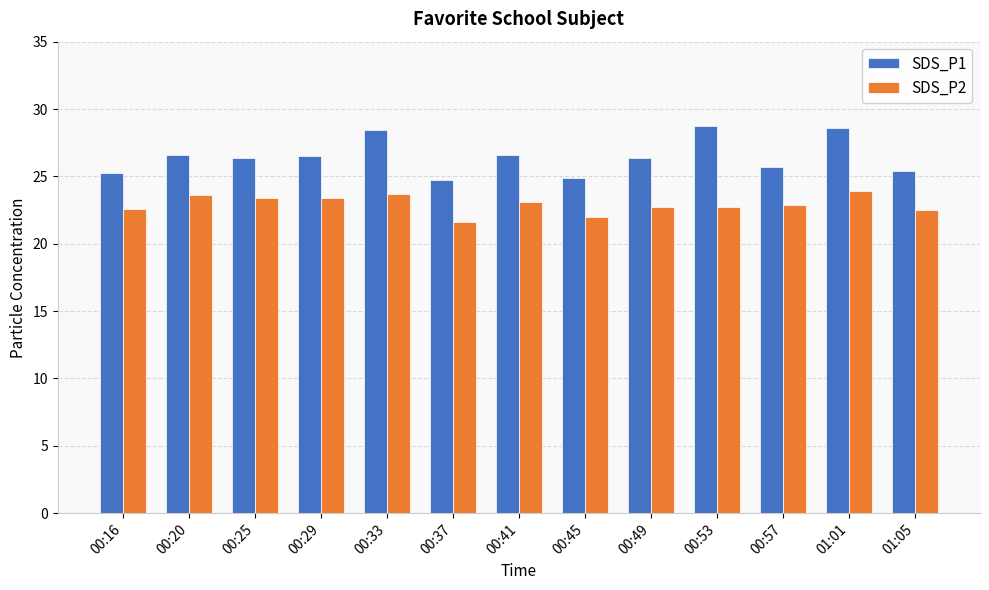

Count the number of data series in this chart.

2